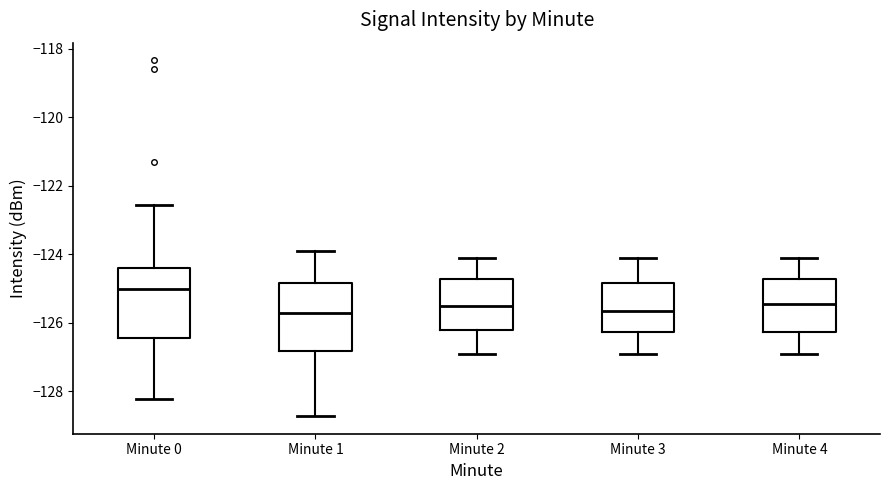

Which box's median line is the highest?

Minute 0